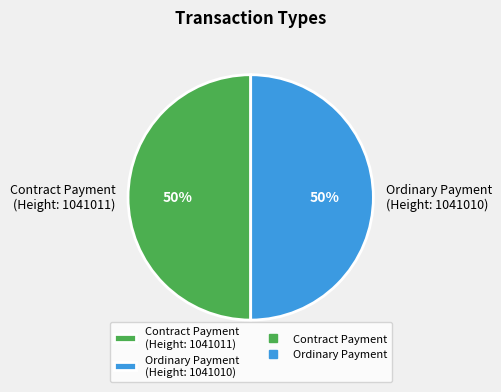

To the nearest percent, what portion does Ordinary Payment represent?

50%